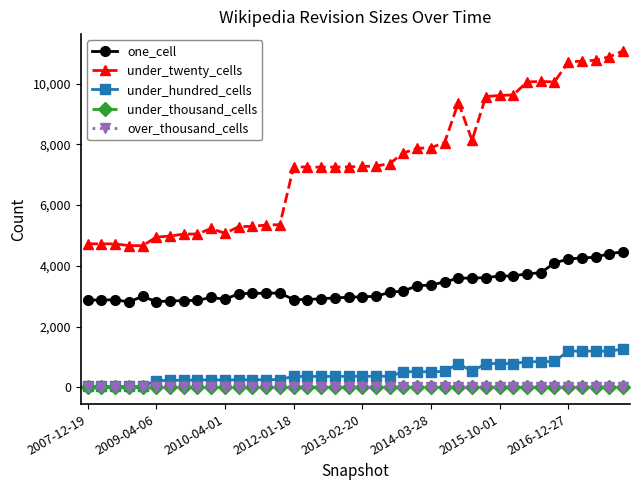

Which series has the largest total across all categories?

under_twenty_cells